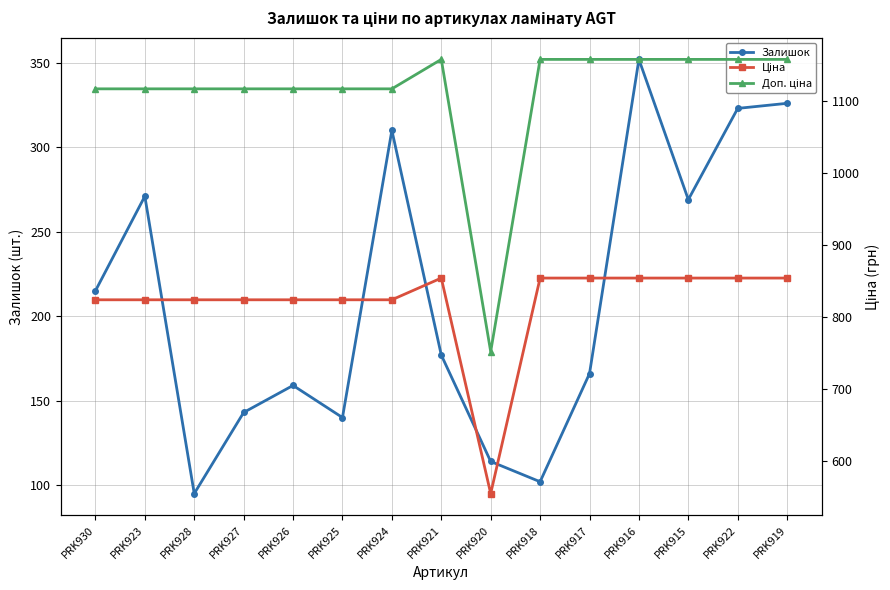

How many values in the Залишок series exceed 177?

7